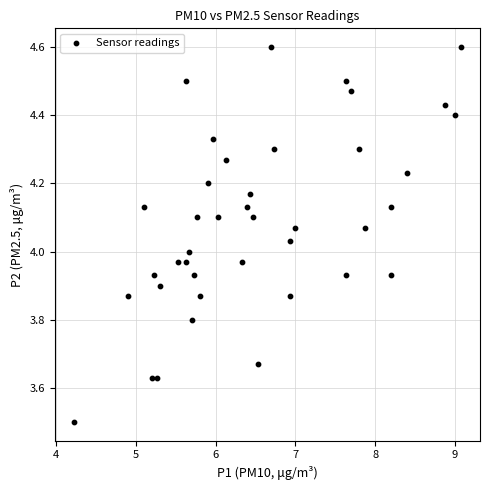

What is the range of X values (max minus min)?

4.8